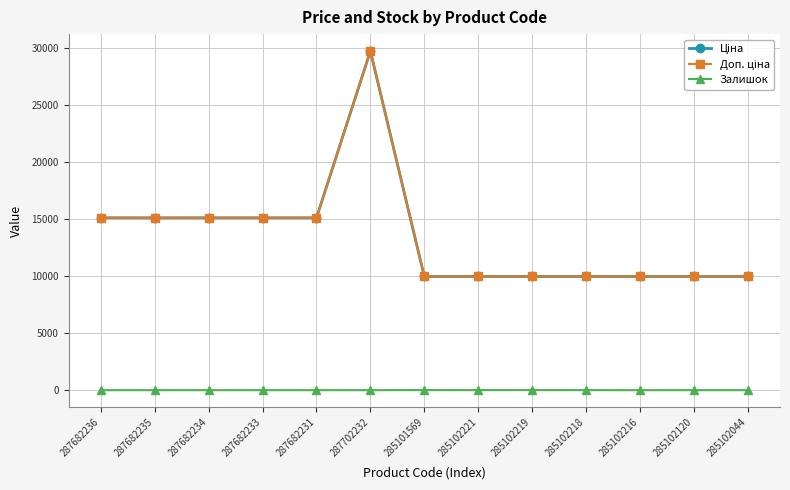

What is the label of the 1st point from the right?

285102044